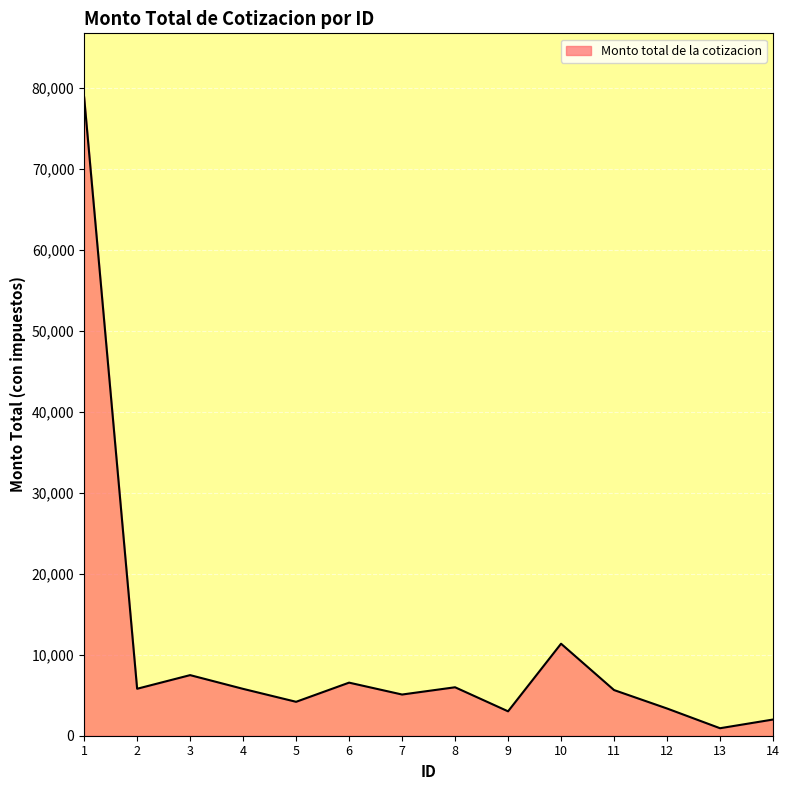

The value at 2 is 5802.2. True or false?

True